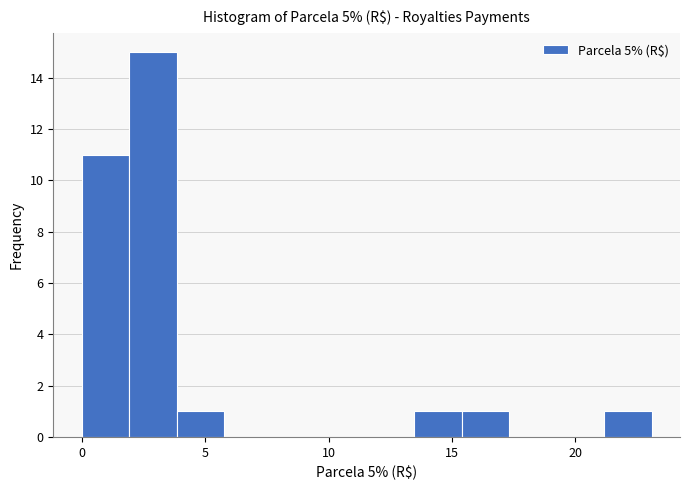

Read against the x-axis, roughly where is the centre of the tallest bar?

3.0